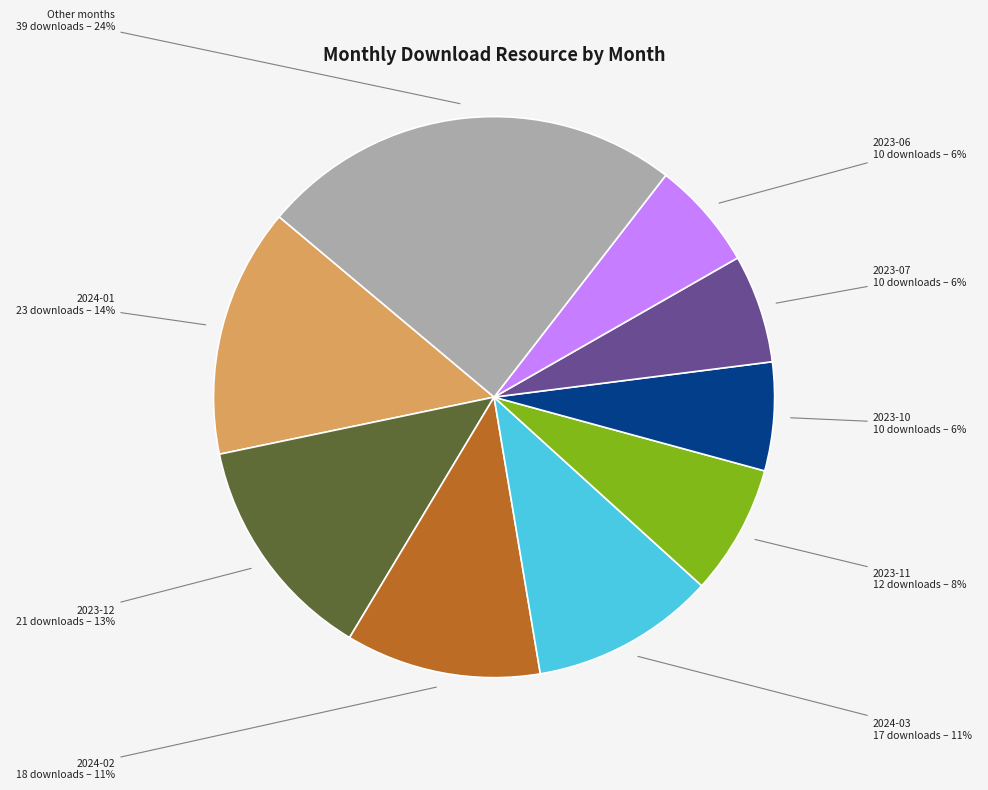

To the nearest percent, what is the difference between the 2023-11 and 2024-02 slice percentages?

4%